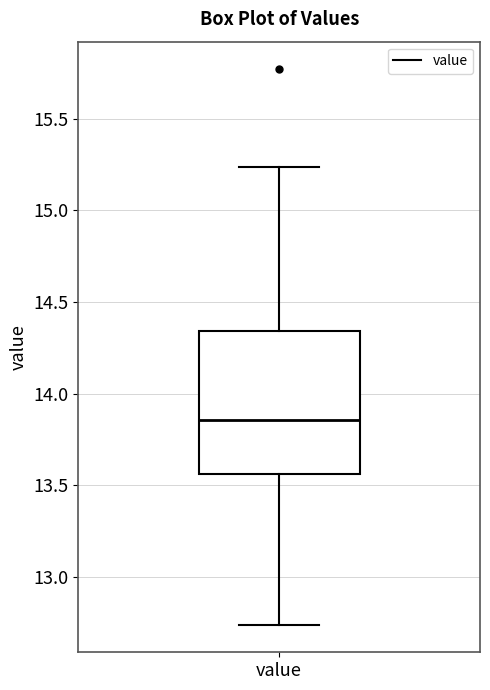

Read this box plot against the y-axis: the position of the median line, the range covered by the box, and the ends of both whiskers. The values are not printed on the chart, so give them approximately, as read against the axis.

median 13.85, box 13.55 to 14.35, whiskers 12.75 to 15.25